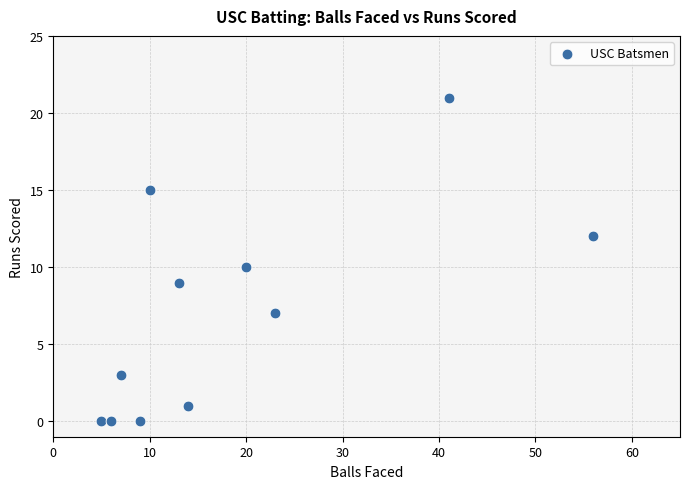

What is the average Y value?

7